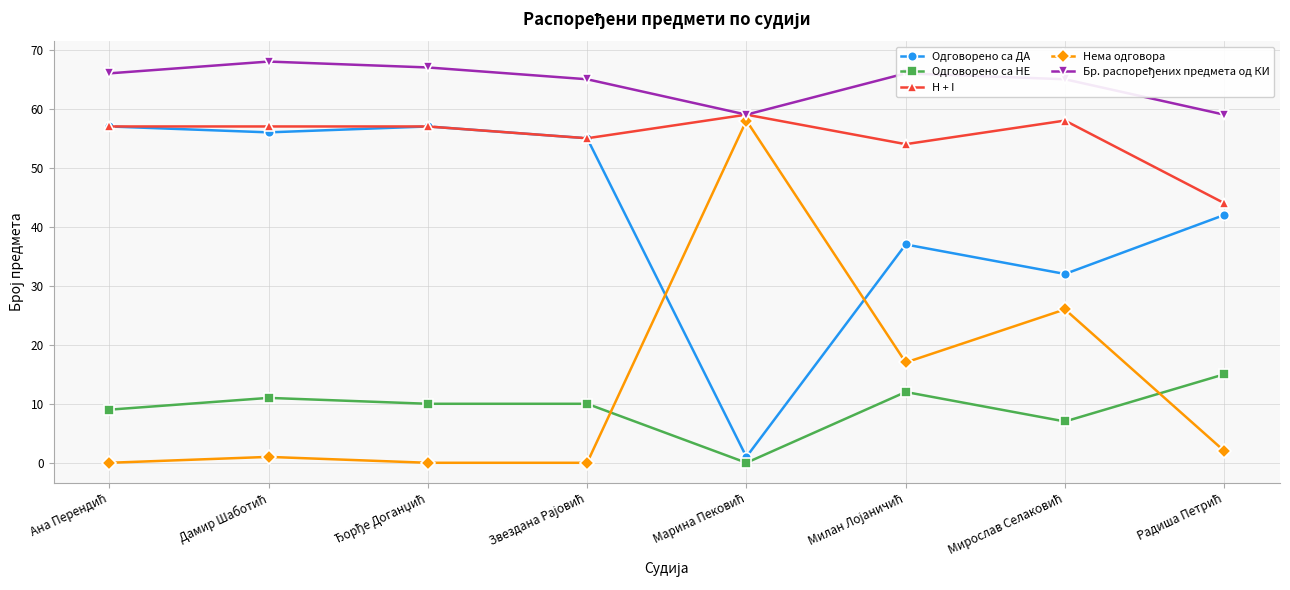

What is the value of the Нема одговора point at the 5th from the left?

58